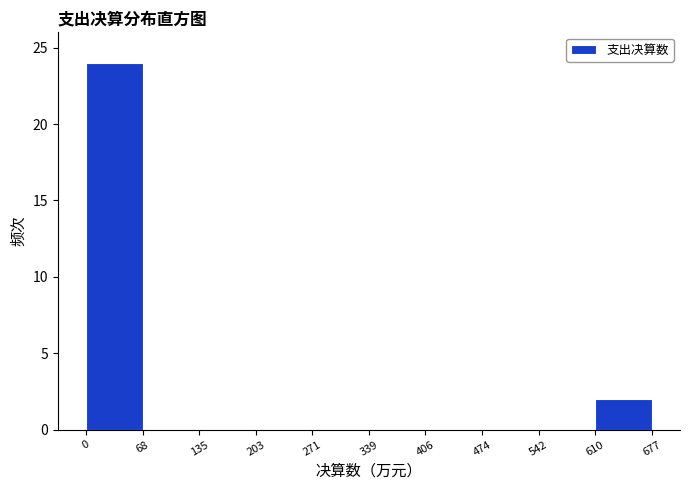

Which range on the x-axis has the tallest bar?

0 to 68